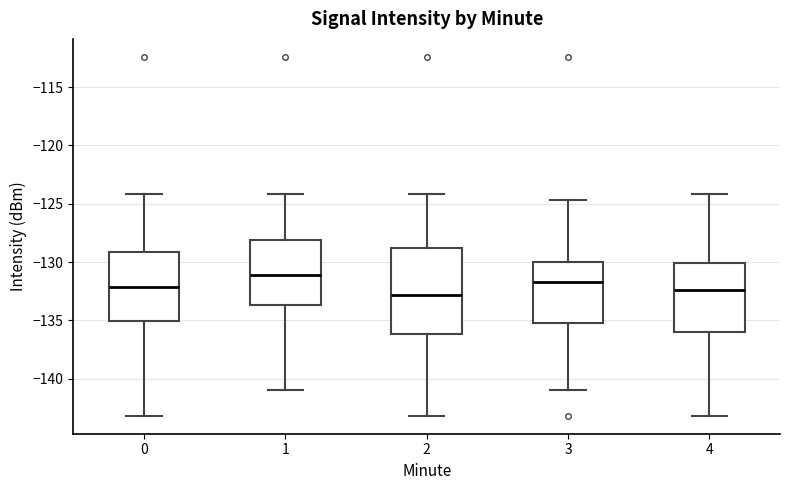

Reading left to right, transcribe this box plot: for each box, give where its median line is, the range the box spans, and where its two whiskers end, as read against the y-axis. The values are not printed on the chart, so give them approximately, as read against the axis.

0: median -132.0, box -135.0 to -129.0, whiskers -143.0 to -124.0
1: median -131.0, box -133.5 to -128.0, whiskers -141.0 to -124.0
2: median -133.0, box -136.0 to -129.0, whiskers -143.0 to -124.0
3: median -131.5, box -135.0 to -130.0, whiskers -141.0 to -124.5
4: median -132.5, box -136.0 to -130.0, whiskers -143.0 to -124.0